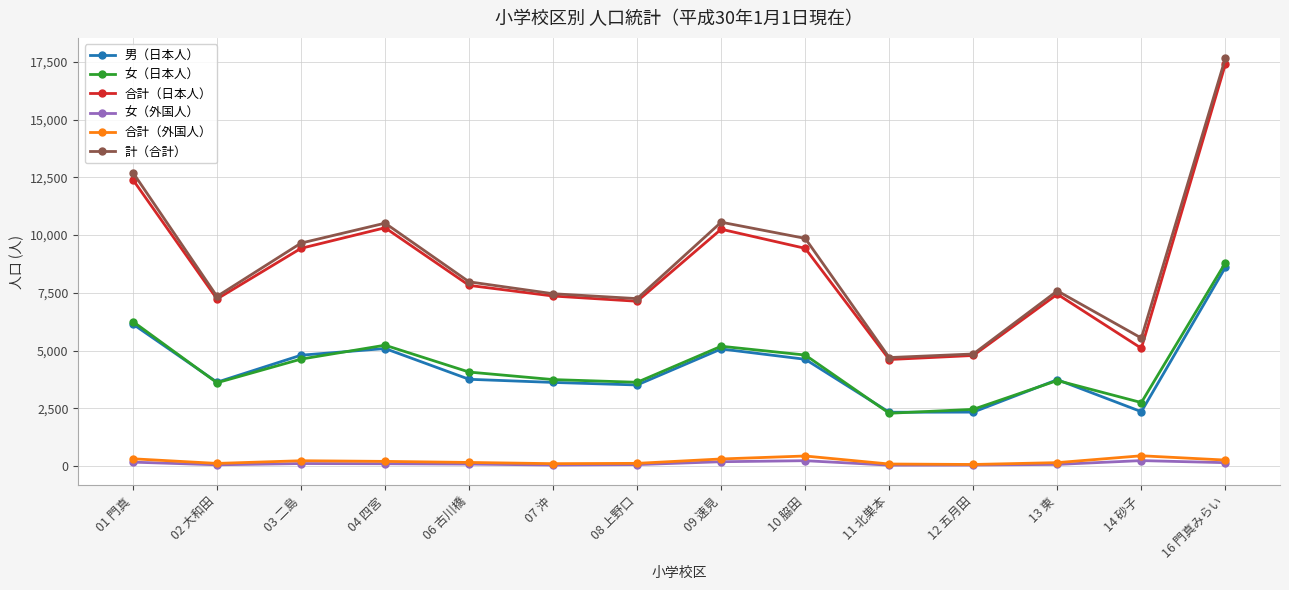

What are all the series names shown in the legend?

男（日本人）, 女（日本人）, 合計（日本人）, 女（外国人）, 合計（外国人）, 計（合計）